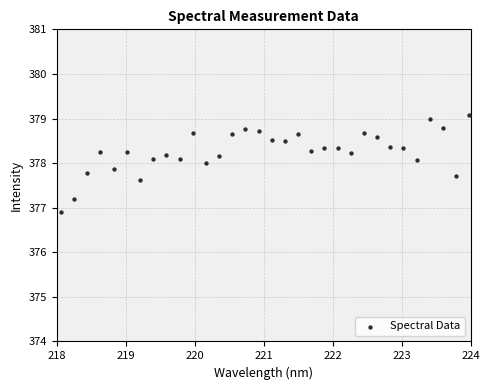

What is the range of Y values (max minus min)?

2.2